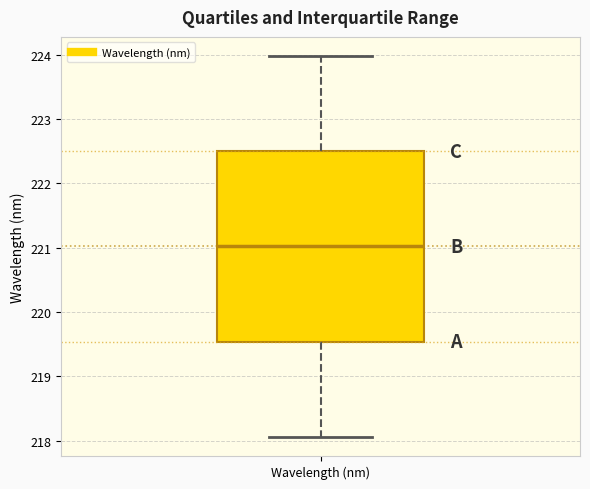

Transcribe this box plot: give where the median line is, the range the box spans, and where the two whiskers end, as read against the y-axis. The values are not printed on the chart, so give them approximately, as read against the axis.

median 221.0, box 219.5 to 222.5, whiskers 218.1 to 224.0